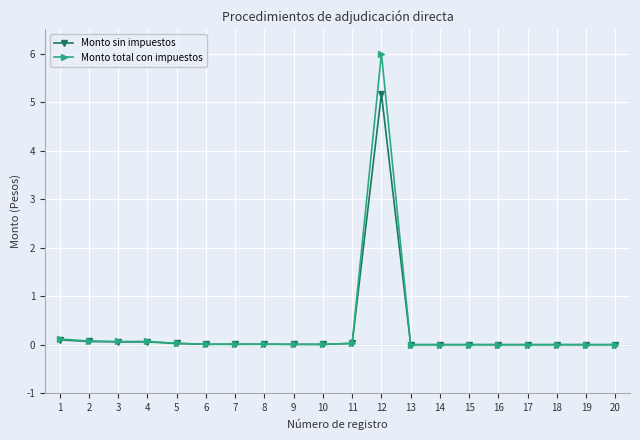

At which category is the sum across all series the highest?

12